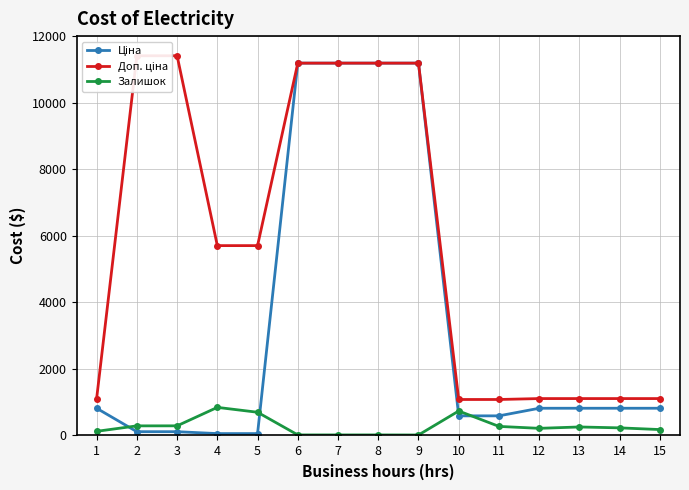

How many categories are shown in the chart?

15